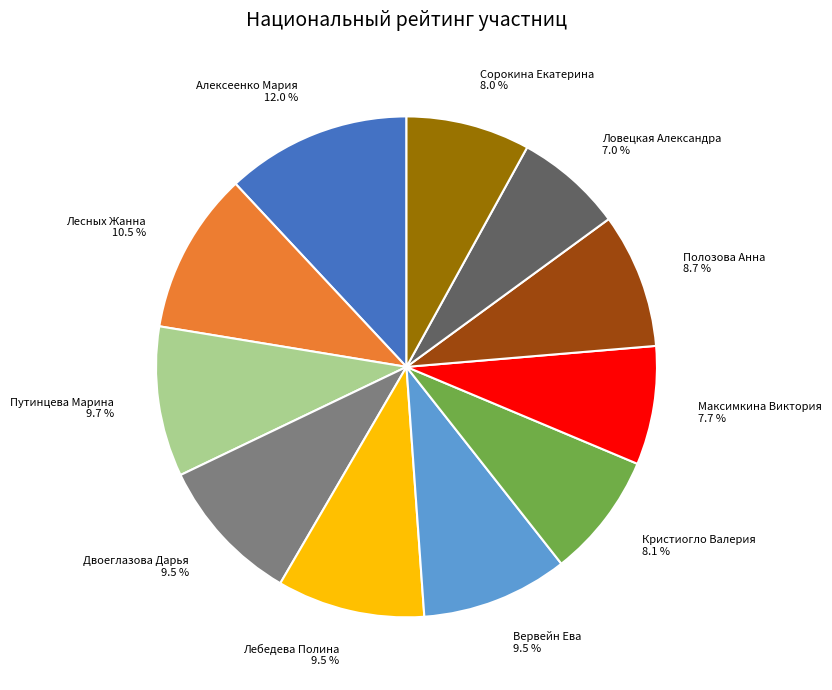

What percentage is NOT represented by Сорокина Екатерина?

92.0%